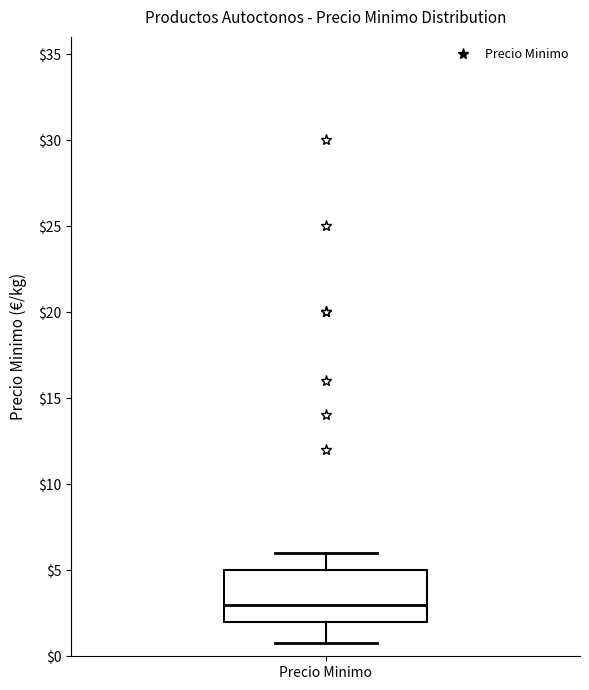

Where is the lower edge of the box for Precio Minimo on the y-axis? The values are not printed on the chart, so give them approximately, as read against the axis.

2